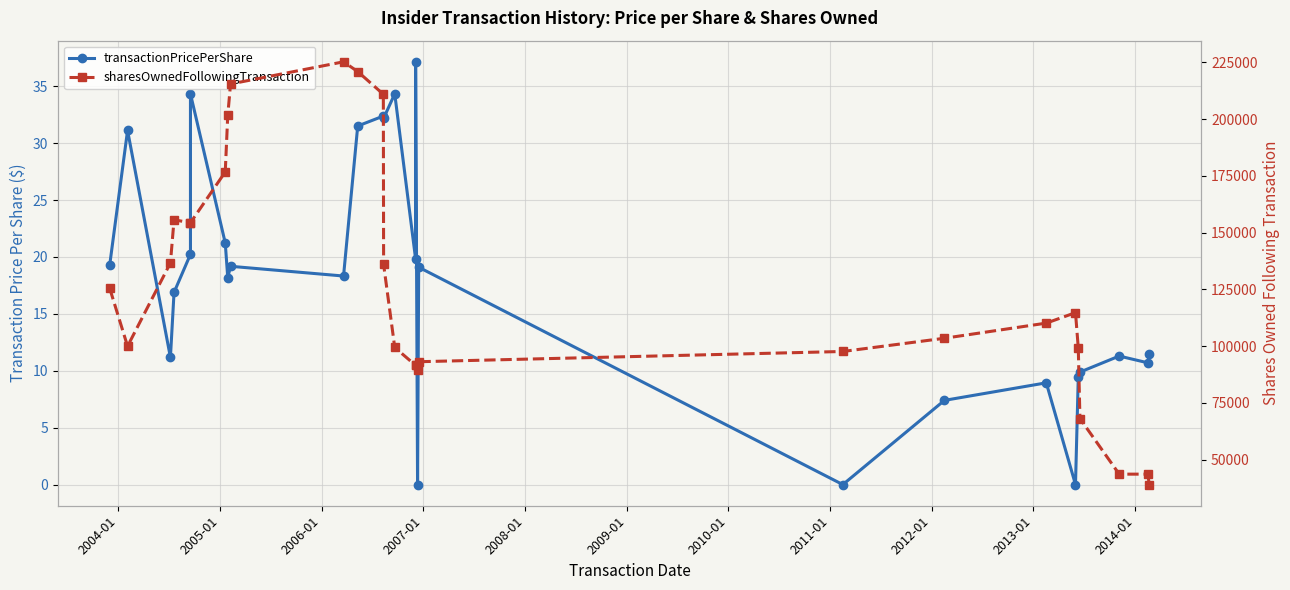

How many data points in sharesOwnedFollowingTransaction are less than 110164?

13